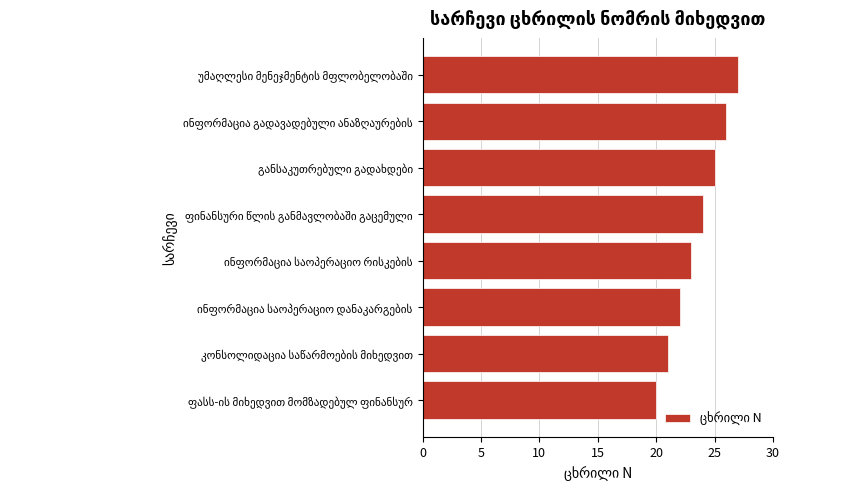

What is the sum of all values?

188